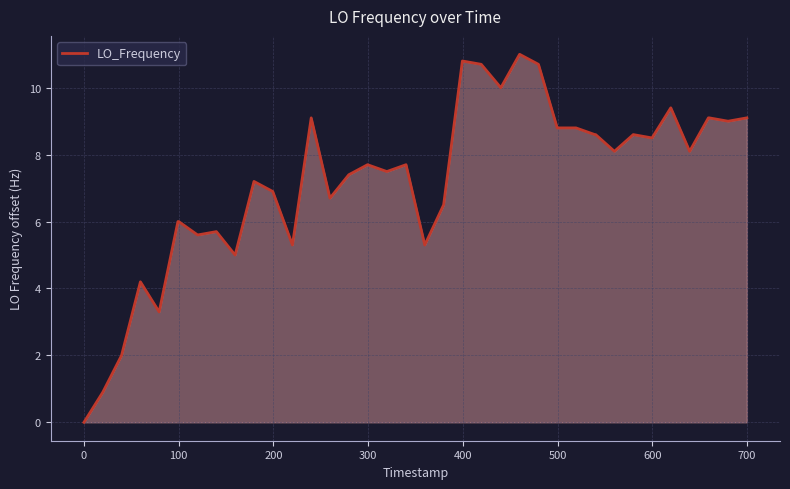

What is the greatest value displayed?

11.0